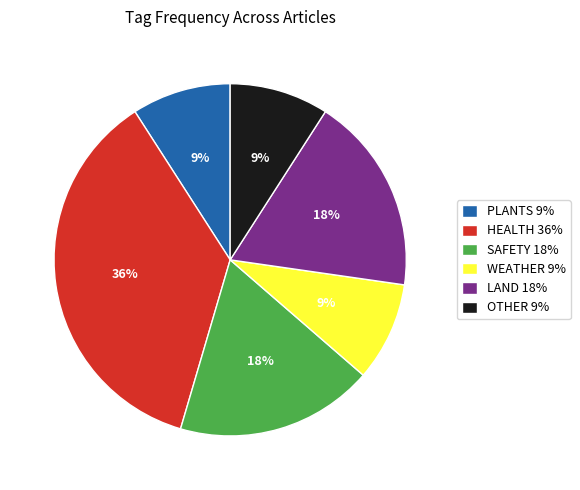

Is it true that HEALTH 36% is 29% of the pie?

False